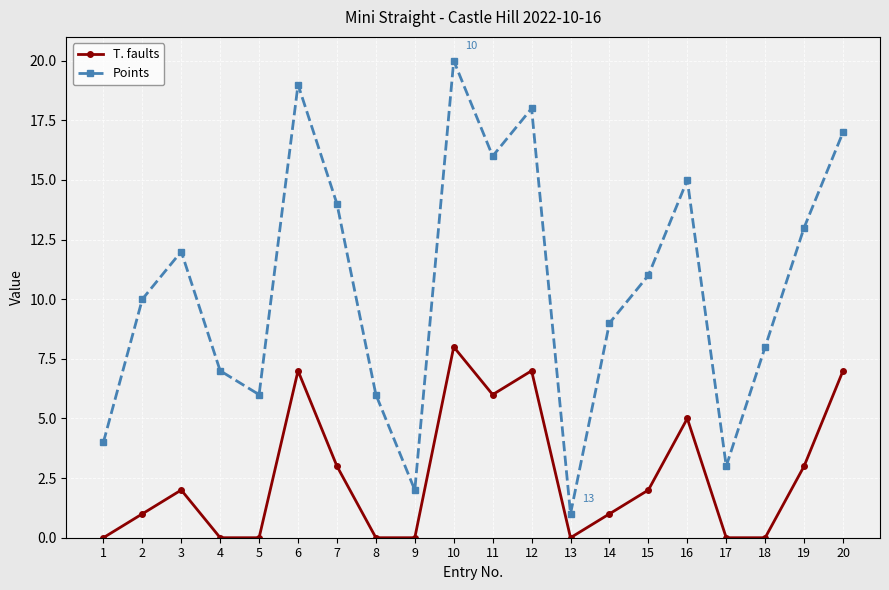

At which category is the sum across all series the highest?

10